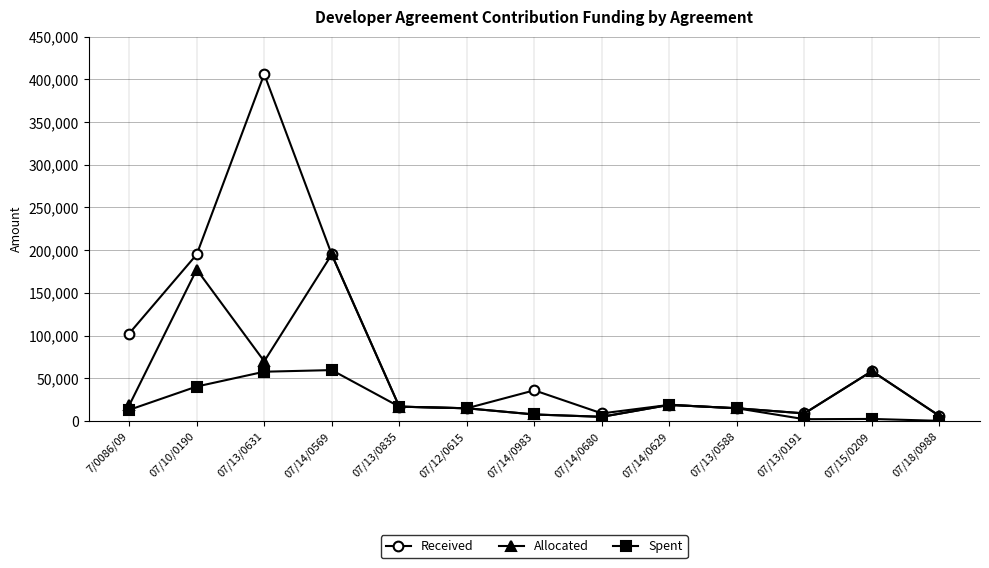

What is the label of the 2nd point from the left?

07/10/0190